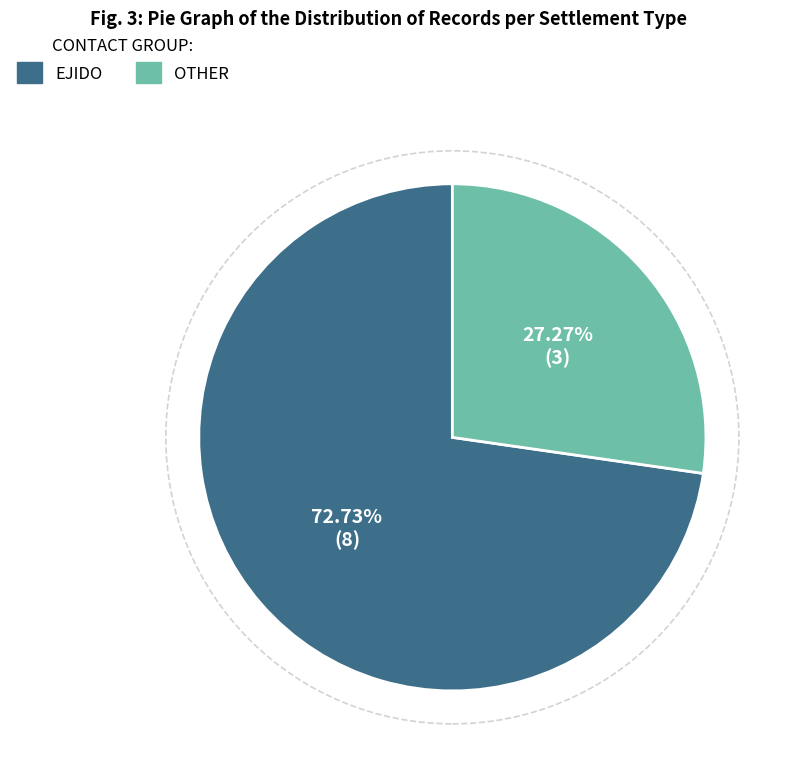

Does any single category account for the majority?

Yes